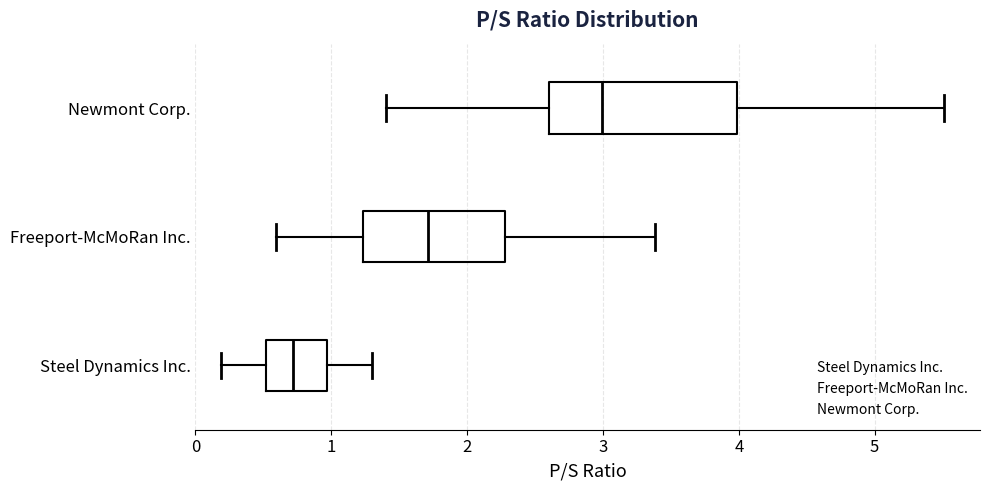

Which box is the widest, from its left edge to its right edge?

Newmont Corp.